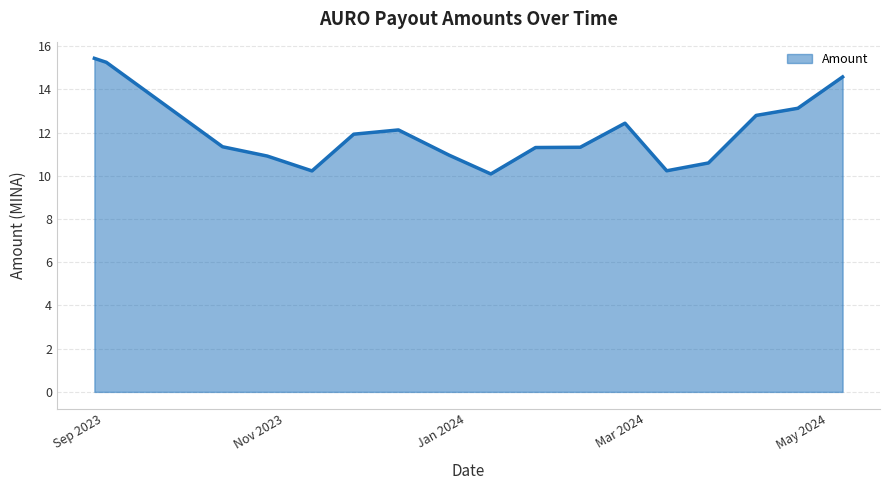

What is the greatest value displayed?

15.4